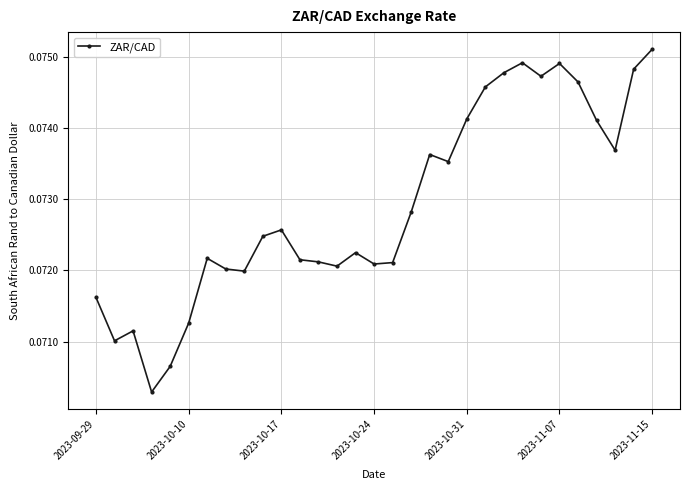

What is the sum of all values?

2.3